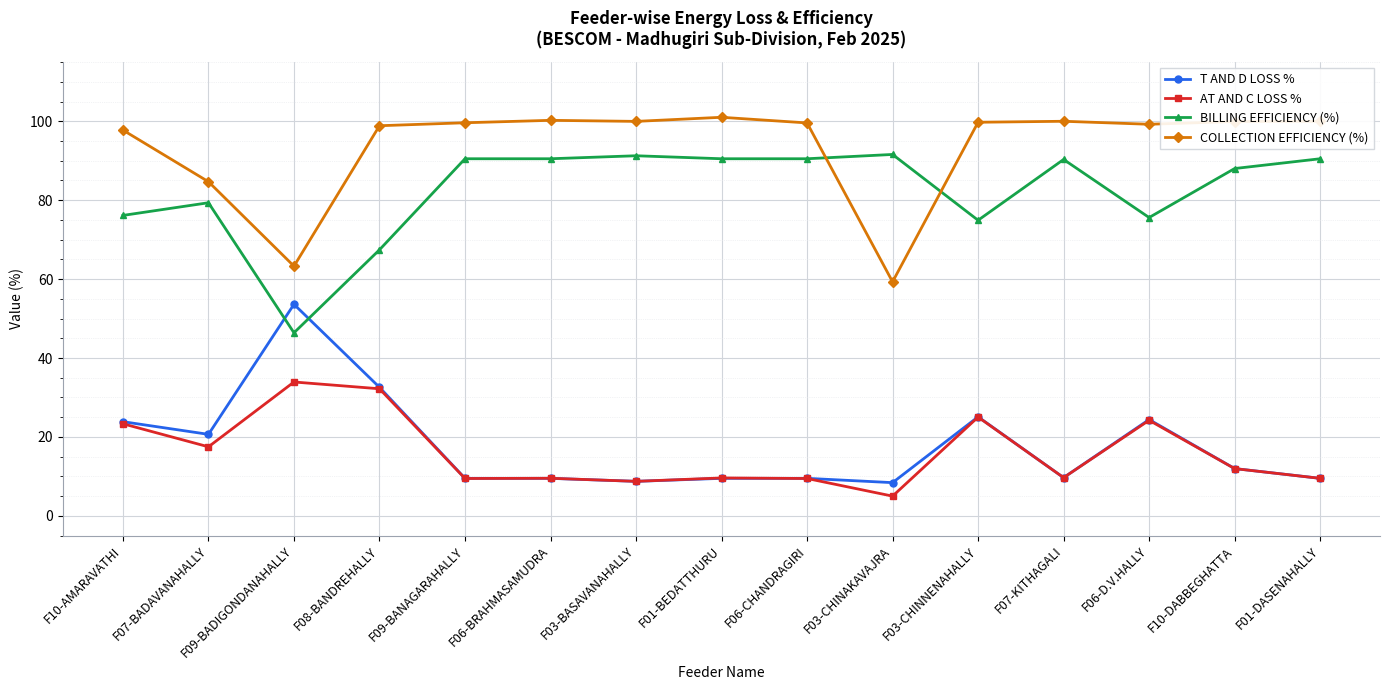

The value of COLLECTION EFFICIENCY (%) at F03-CHINNENAHALLY is 99.8. True or false?

True